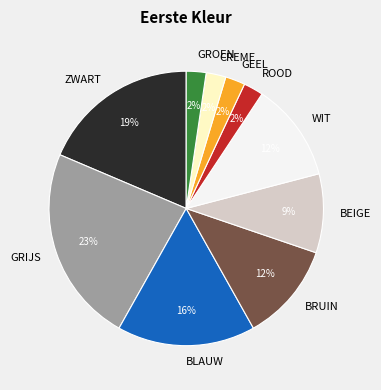

Is there any slice that represents more than half of the pie?

No